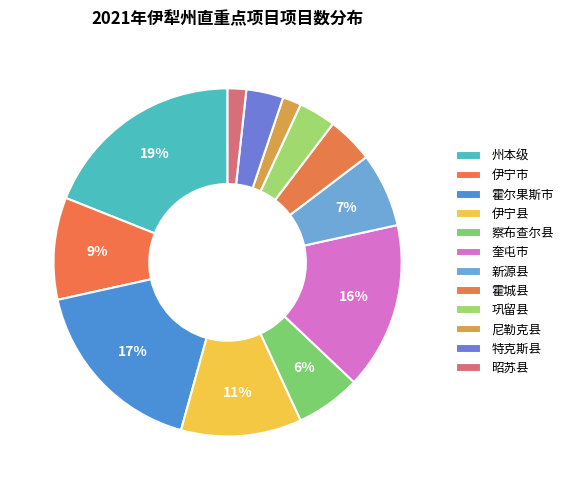

The 新源县 slice represents 7% of the pie. True or false?

True